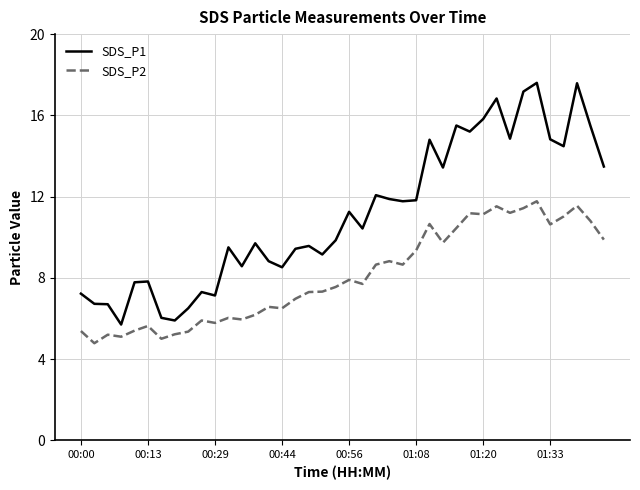

True or false: SDS_P1 and SDS_P2 intersect in this chart.

False